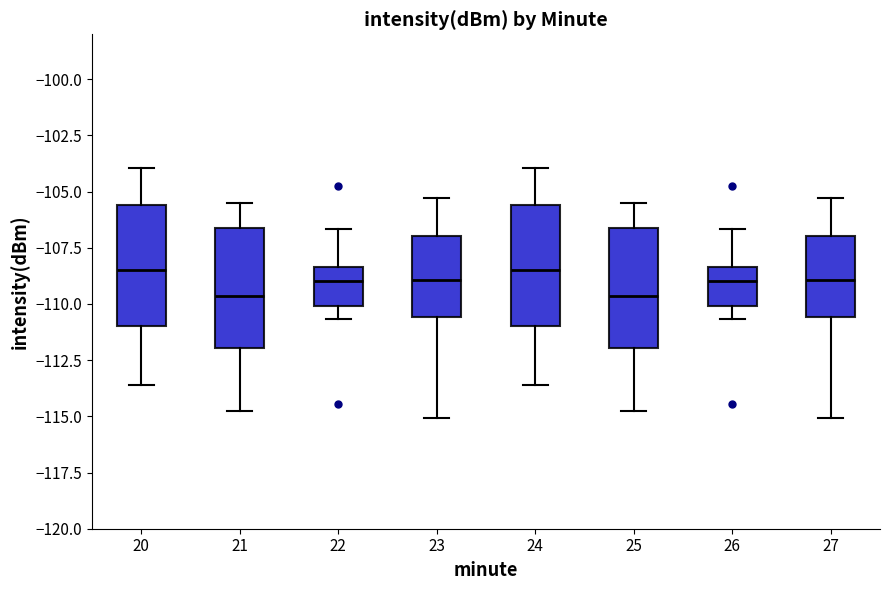

Reading left to right, read every box against the y-axis: the position of its median line, the range the box covers, and the ends of its whiskers. The values are not printed on the chart, so give them approximately, as read against the axis.

20: median -108.5, box -111.0 to -105.5, whiskers -113.5 to -104.0
21: median -109.5, box -112.0 to -106.5, whiskers -115.0 to -105.5
22: median -109.0, box -110.0 to -108.5, whiskers -110.5 to -106.5
23: median -109.0, box -110.5 to -107.0, whiskers -115.0 to -105.5
24: median -108.5, box -111.0 to -105.5, whiskers -113.5 to -104.0
25: median -109.5, box -112.0 to -106.5, whiskers -115.0 to -105.5
26: median -109.0, box -110.0 to -108.5, whiskers -110.5 to -106.5
27: median -109.0, box -110.5 to -107.0, whiskers -115.0 to -105.5